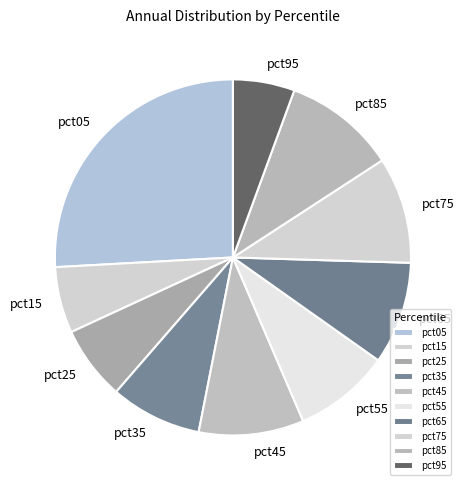

Which category has the biggest portion of the pie?

pct05